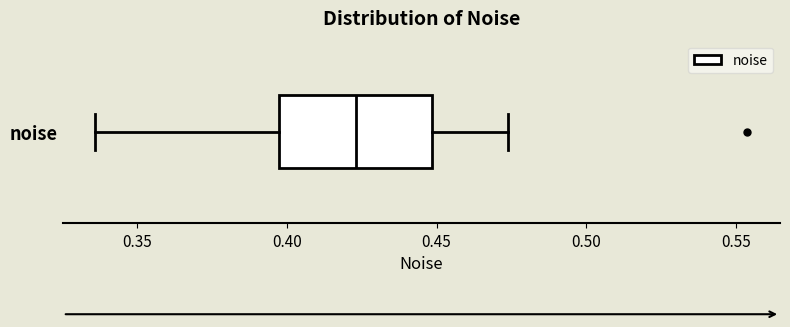

Where is the right edge of the box for noise on the x-axis? The values are not printed on the chart, so give them approximately, as read against the axis.

0.450